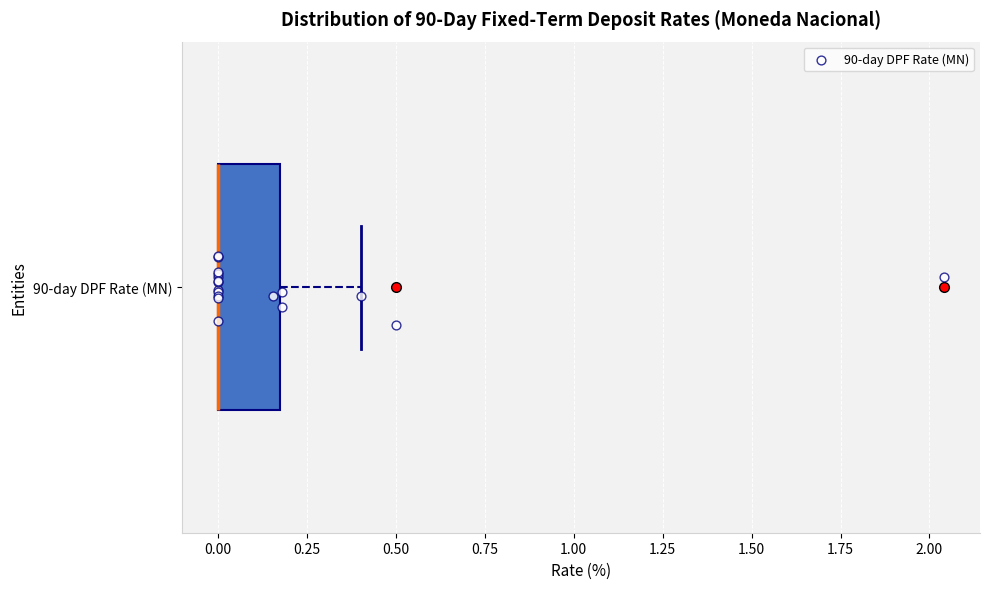

Read this box plot against the x-axis: the position of the median line, the range covered by the box, and the ends of both whiskers. The values are not printed on the chart, so give them approximately, as read against the axis.

median 0.00 (drawn on the box's left edge), box 0.00 to 0.15, whiskers 0.00 to 0.40